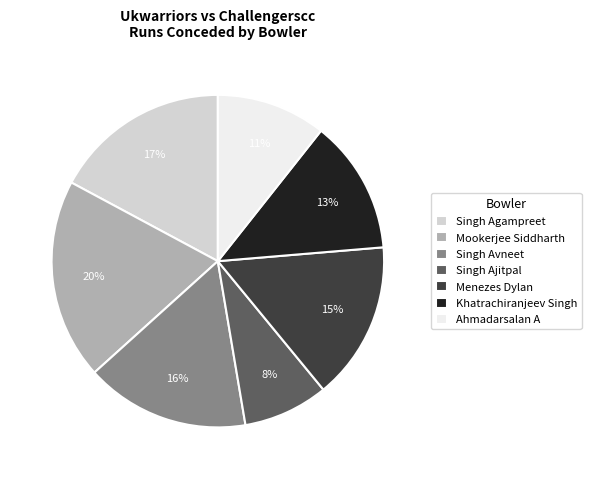

What is the ratio of the value at Singh Agampreet to the value at Menezes Dylan?

1.1